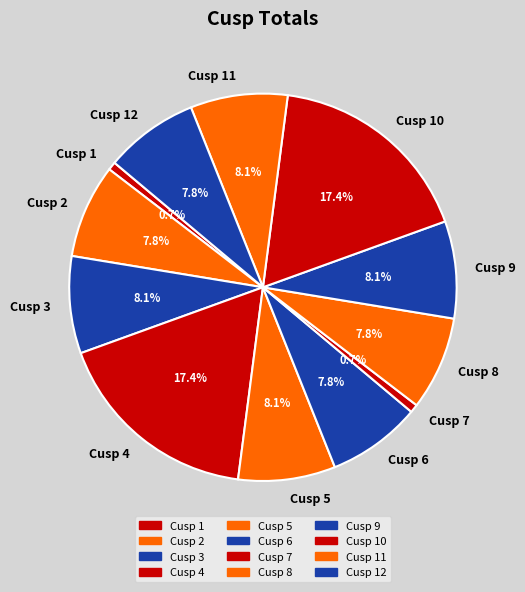

Do Cusp 3 and Cusp 4 together represent more than half of the pie?

No